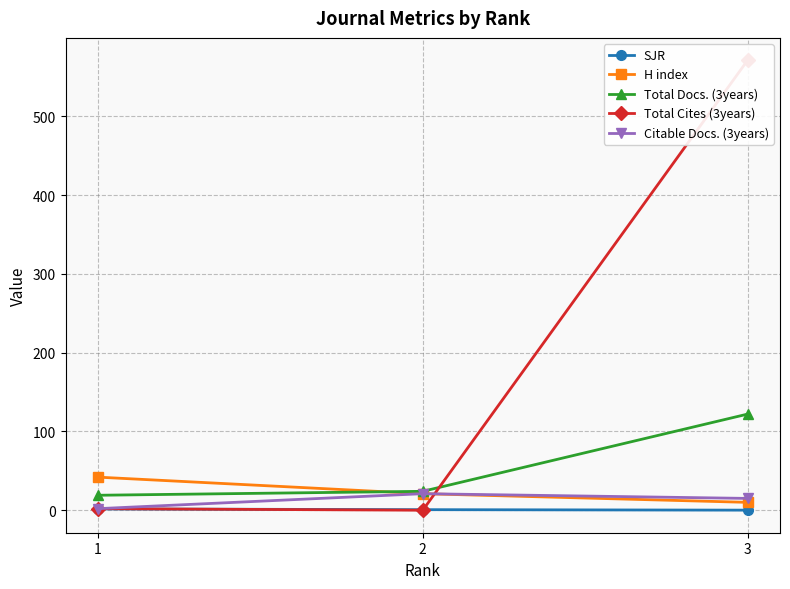

Reading left to right, what are all the values shown in this chart?

SJR: 1=1.6	2=0.7	3=0.1
H index: 1=42.0	2=21.0	3=10.0
Total Docs. (3years): 1=19.0	2=24.0	3=122.0
Total Cites (3years): 1=2.0	2=0.0	3=571.0
Citable Docs. (3years): 1=2.0	2=21.0	3=15.0